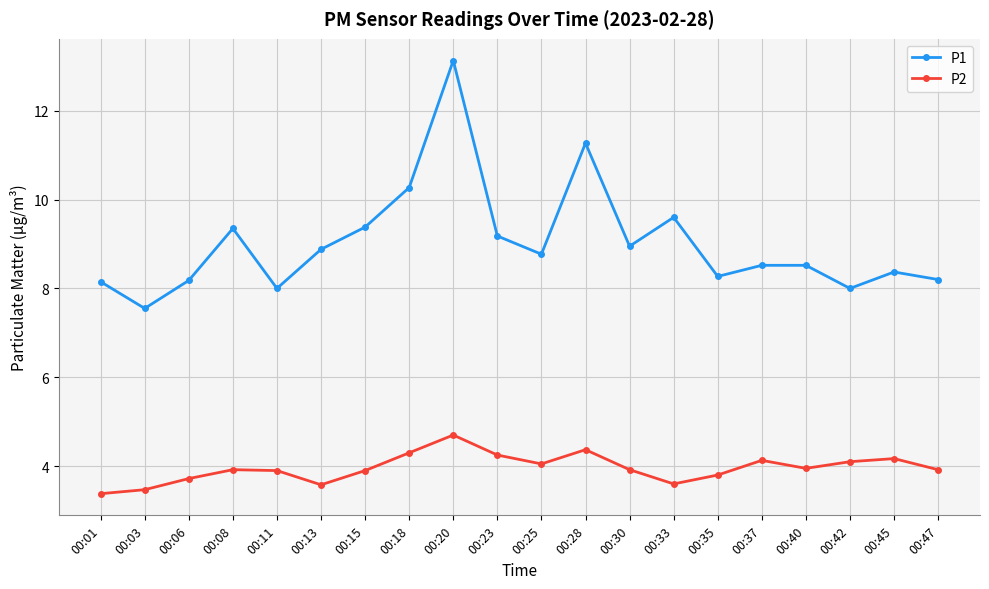

What is the value of the P1 point at the 6th from the left?

8.9